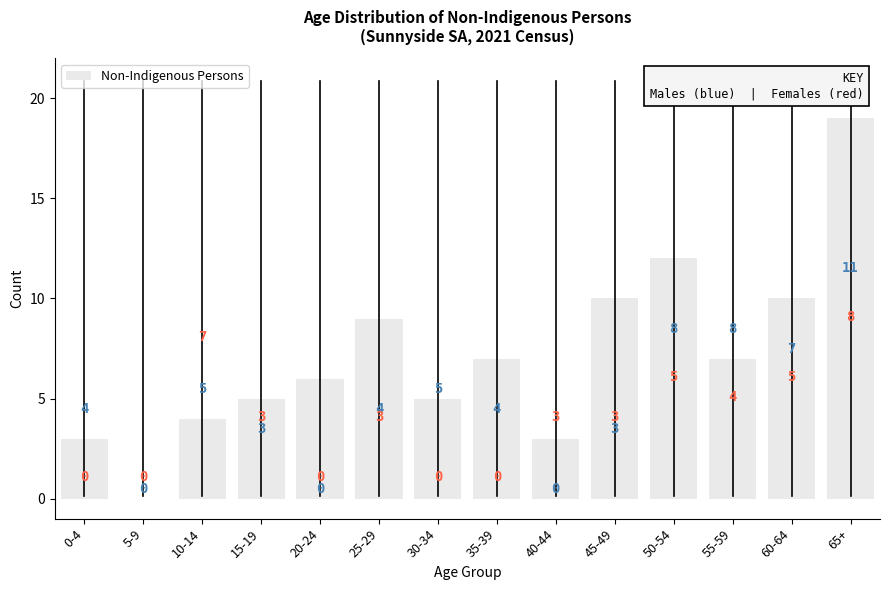

Reading left to right, what are all the values shown in this chart?

0-4=3	5-9=0	10-14=4	15-19=5	20-24=6	25-29=9	30-34=5	35-39=7	40-44=3	45-49=10	50-54=12	55-59=7	60-64=10	65+=19